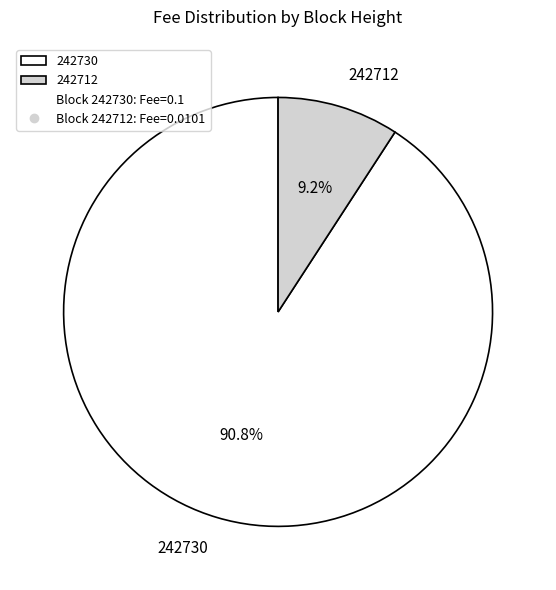

To the nearest percent, what percentage of the pie is 242730?

91%